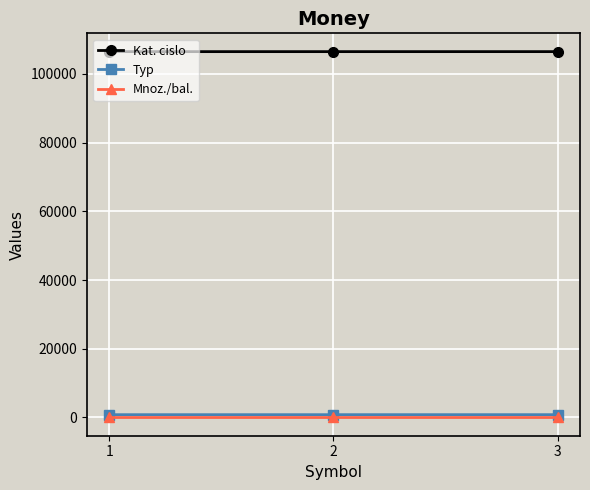

Which series has the largest total across all categories?

Kat. cislo